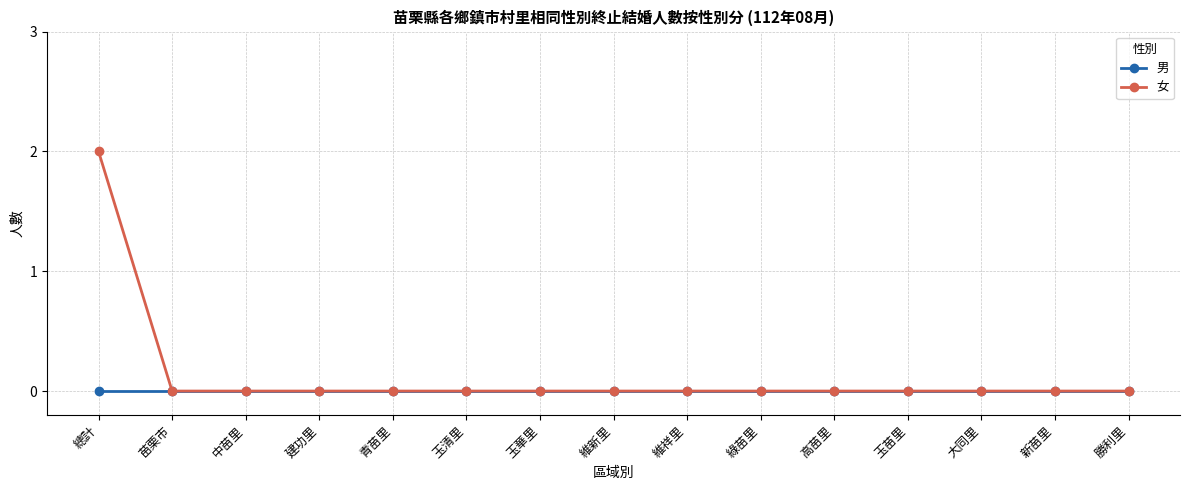

Which series has the largest range (max minus min)?

女